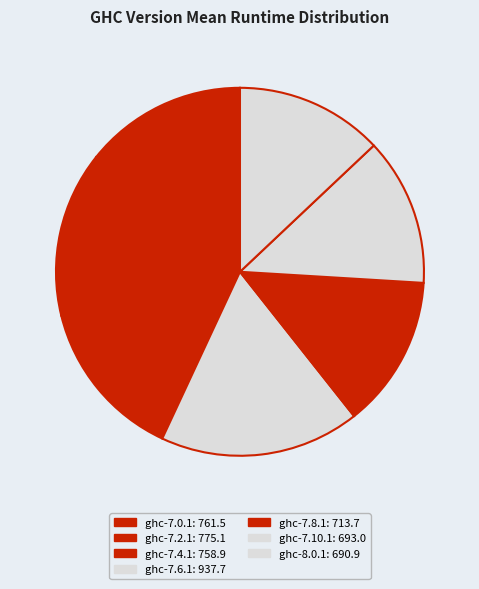

To the nearest percent, what portion does ghc-8.0.1 represent?

13%